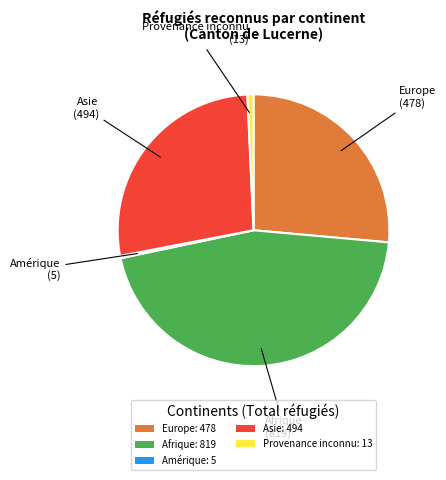

Between Asie: 494 and Afrique: 819, which is larger?

Afrique: 819